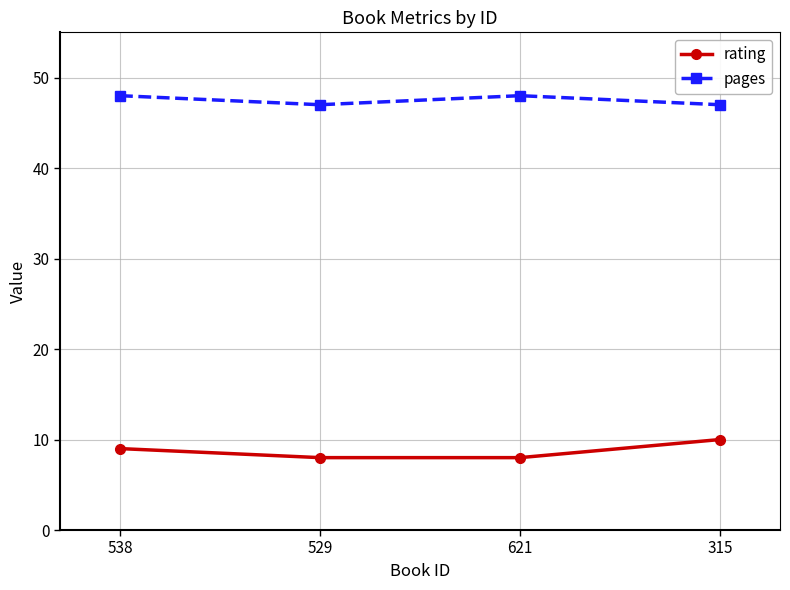

What is the minimum value for pages?

47